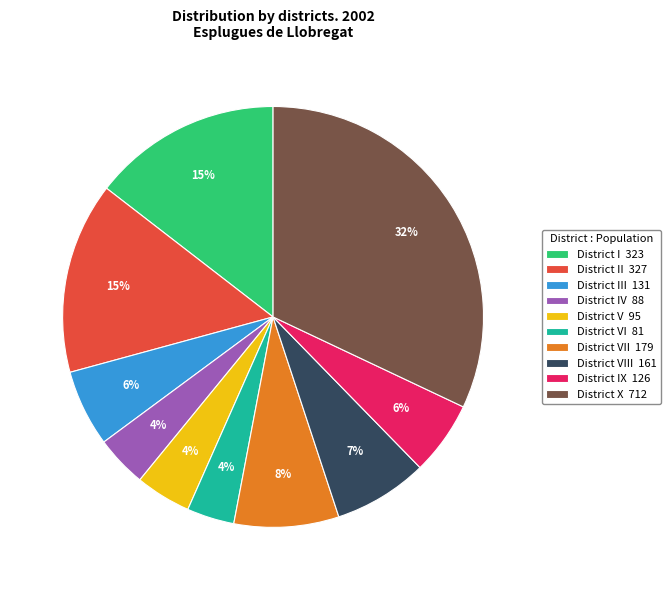

What percentage is the District IX 126 slice, to the nearest percent?

6%